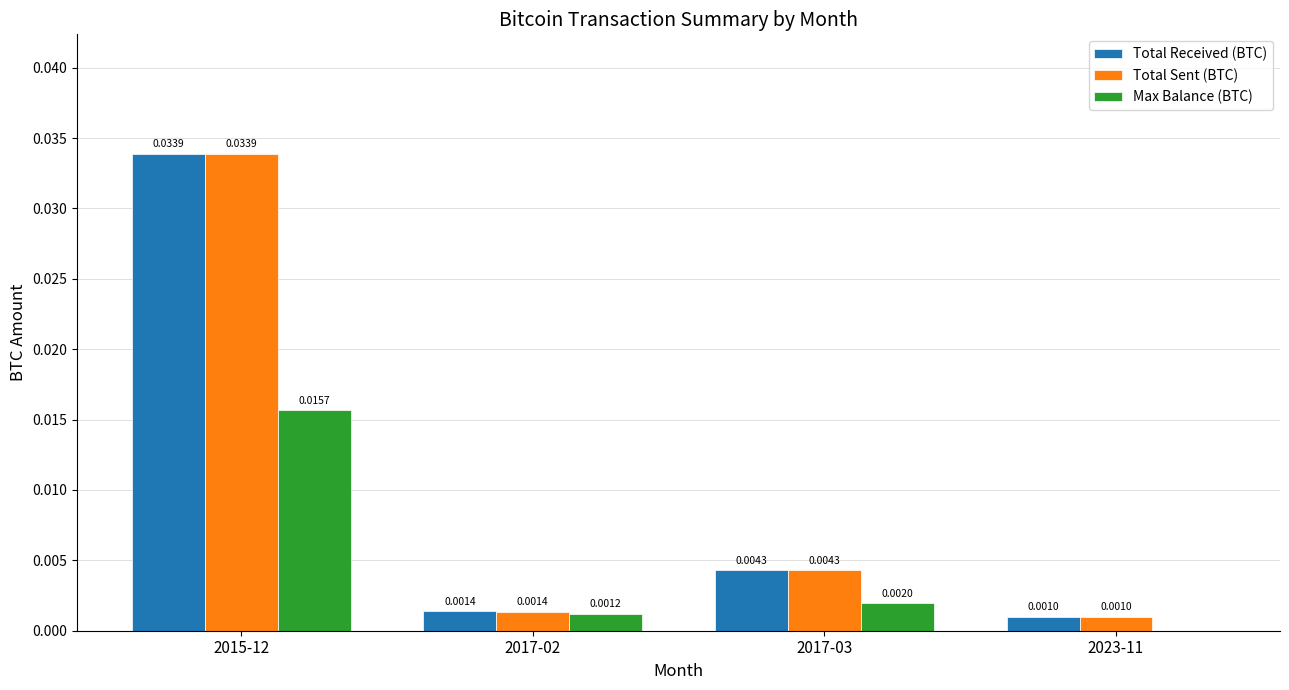

Is the value of Total Received (BTC) at 2017-02 greater than the value of Total Sent (BTC) at 2015-12?

No